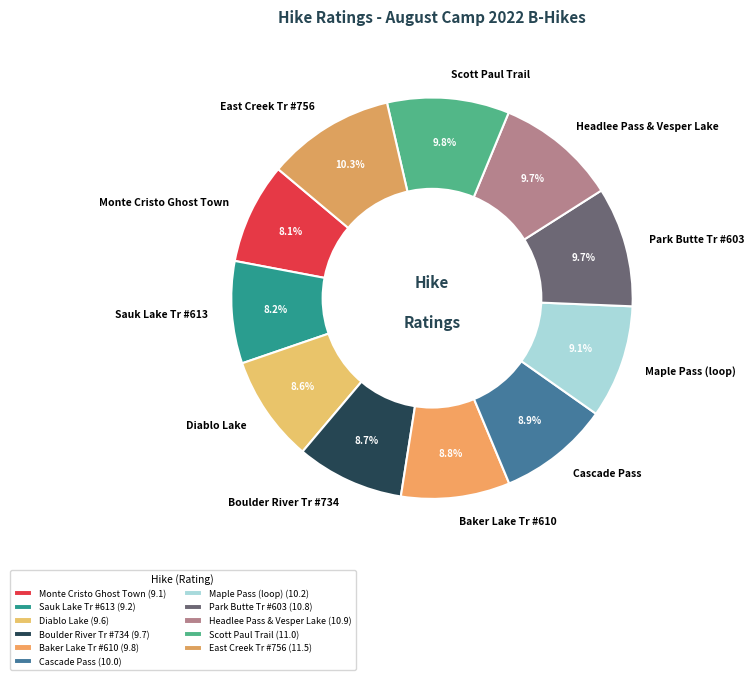

True or false: Boulder River Tr #734 accounts for 1% of the total.

False